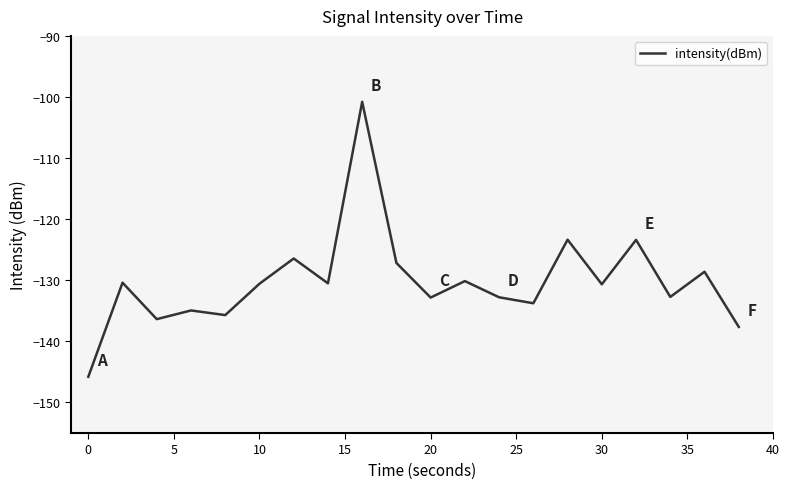

What is the difference between the maximum and minimum values?

45.0